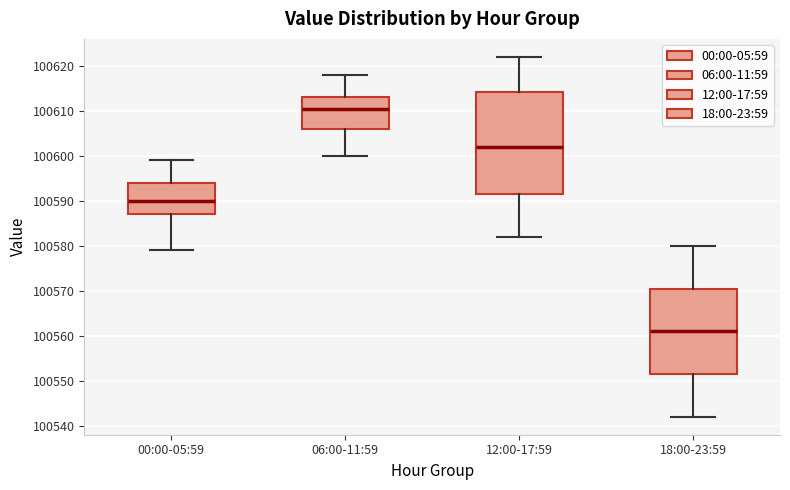

Which box is the tallest, from its lower edge to its upper edge?

12:00-17:59